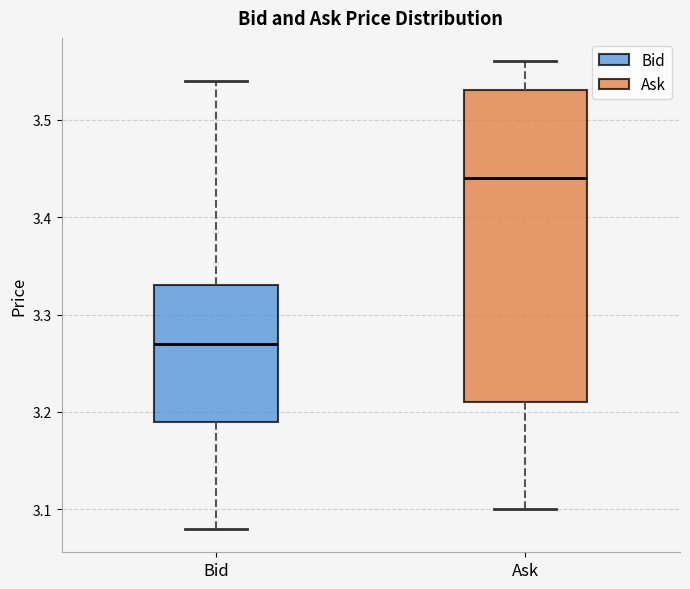

Reading left to right, read every box against the y-axis: the position of its median line, the range the box covers, and the ends of its whiskers. The values are not printed on the chart, so give them approximately, as read against the axis.

Bid: median 3.27, box 3.19 to 3.33, whiskers 3.08 to 3.54
Ask: median 3.44, box 3.21 to 3.53, whiskers 3.10 to 3.56